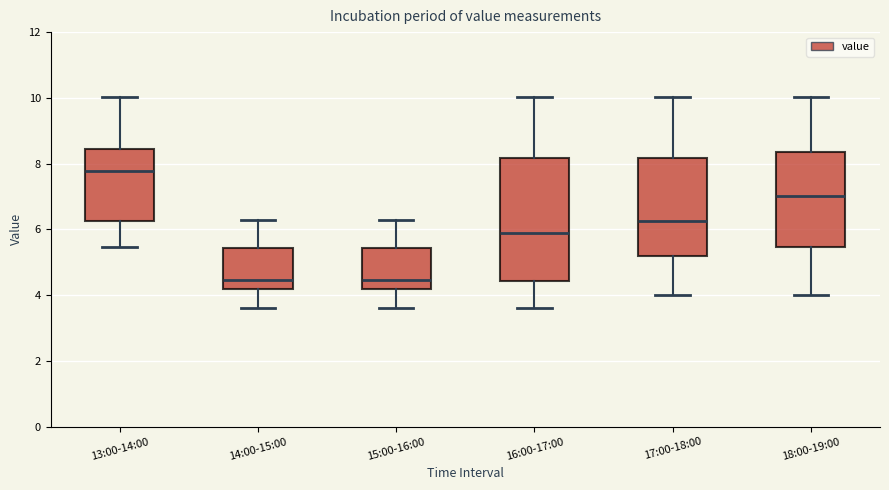

Reading left to right, read every box against the y-axis: the position of its median line, the range the box covers, and the ends of its whiskers. The values are not printed on the chart, so give them approximately, as read against the axis.

13:00-14:00: median 7.8, box 6.2 to 8.4, whiskers 5.4 to 10.0
14:00-15:00: median 4.4, box 4.2 to 5.4, whiskers 3.6 to 6.4
15:00-16:00: median 4.4, box 4.2 to 5.4, whiskers 3.6 to 6.4
16:00-17:00: median 5.8, box 4.4 to 8.2, whiskers 3.6 to 10.0
17:00-18:00: median 6.2, box 5.2 to 8.2, whiskers 4.0 to 10.0
18:00-19:00: median 7.0, box 5.4 to 8.4, whiskers 4.0 to 10.0